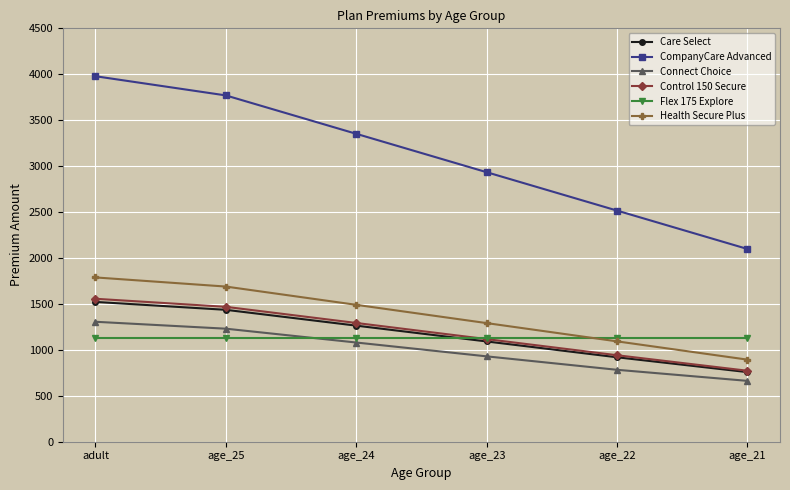

What is the value of the Flex 175 Explore point at the 5th from the left?

1125.0